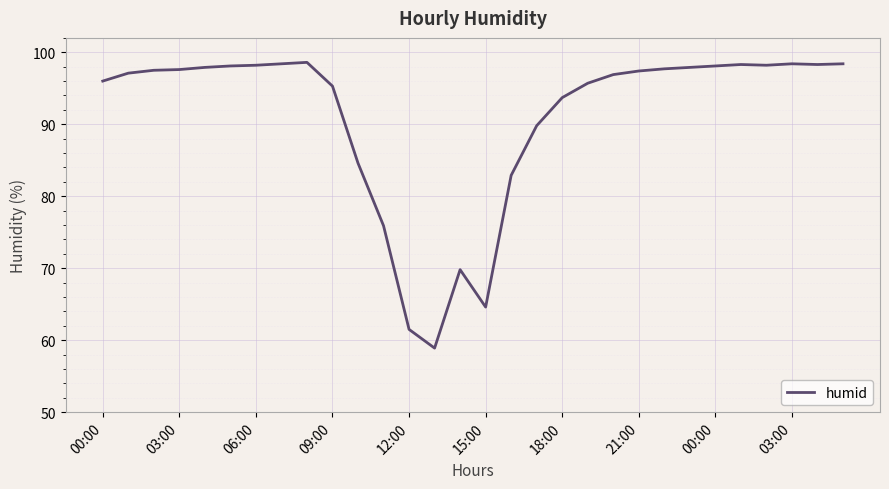

What is the difference between the maximum and minimum values?

39.7